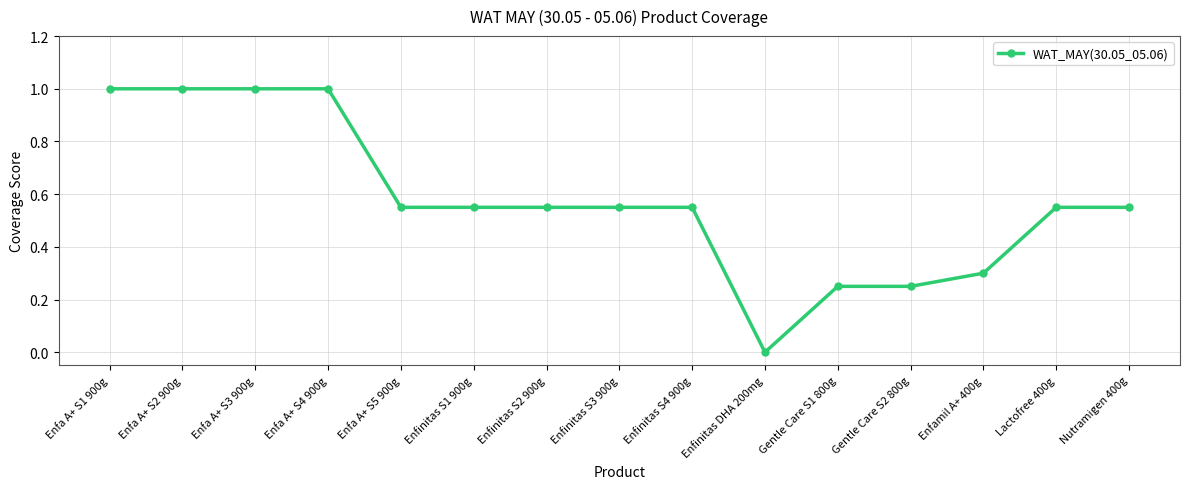

What is the value of the 2nd point from the left?

1.0